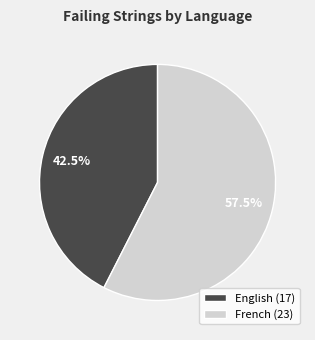

Does any single category account for the majority?

Yes